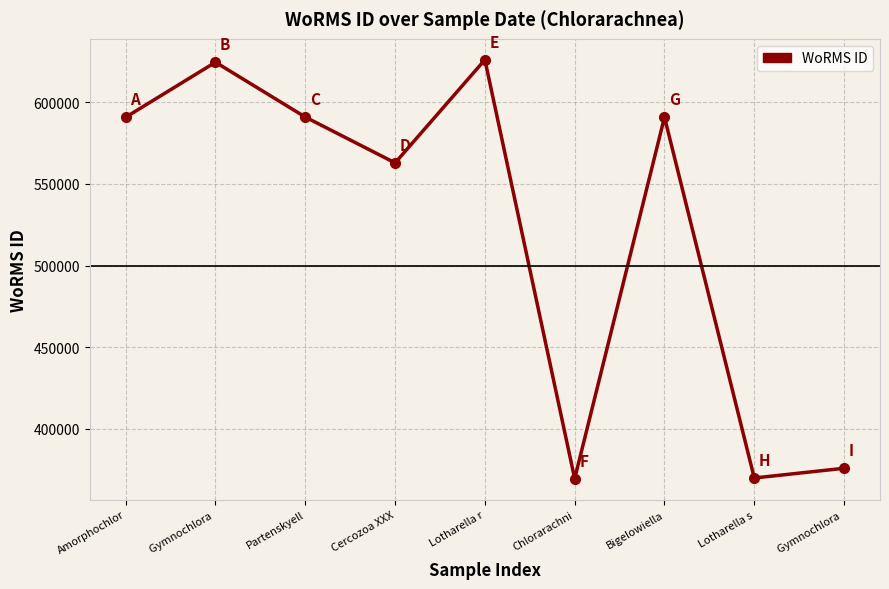

Which label corresponds to the largest value in the chart?

Lotharella r